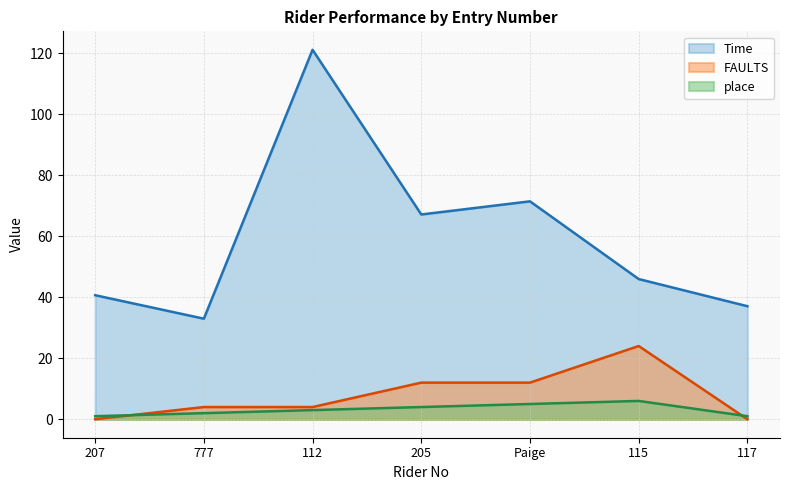

How many lines are shown in the chart?

3